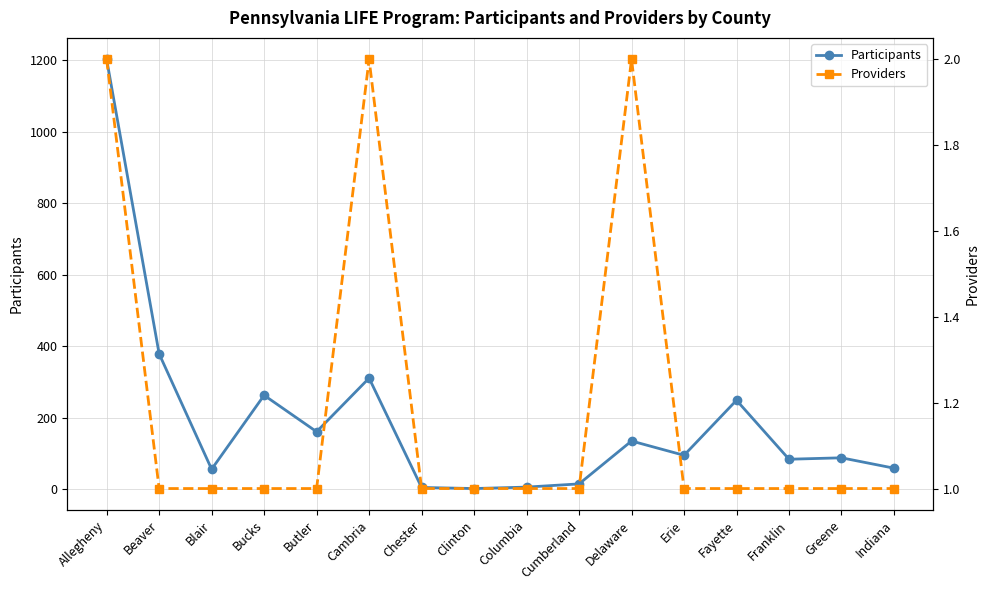

Rank the series at Cumberland from lowest to highest value.

Providers, Participants